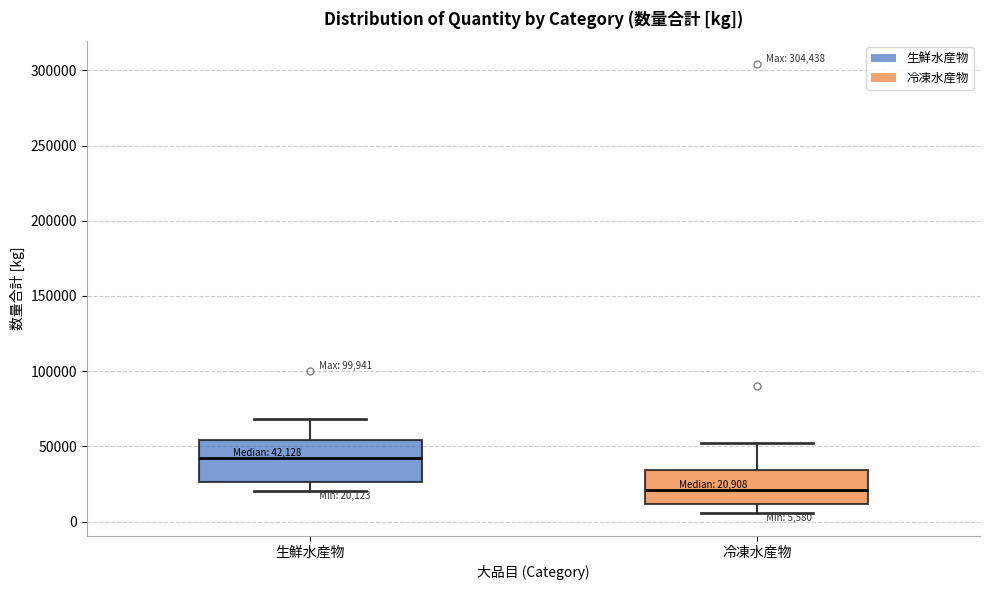

Which box's median line is the lowest?

冷凍水産物